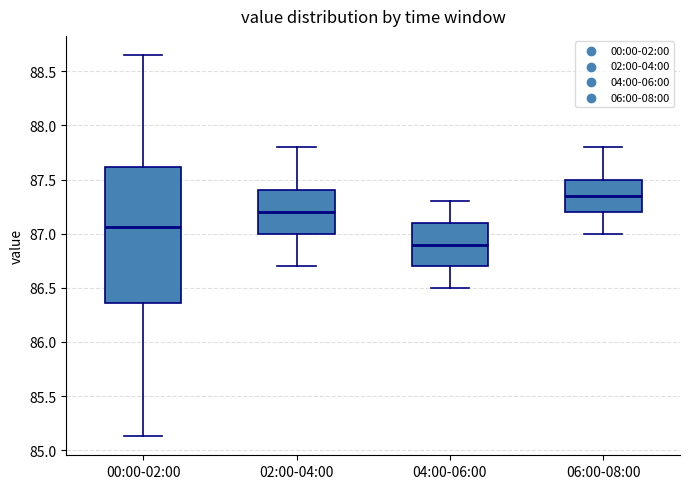

Which box has the highest median line?

06:00-08:00